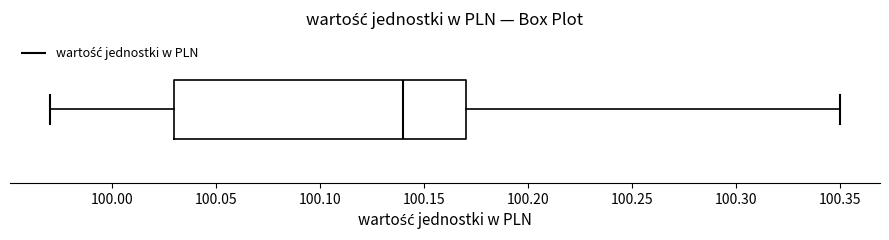

Transcribe this box plot: give where the median line is, the range the box spans, and where the two whiskers end, as read against the x-axis. The values are not printed on the chart, so give them approximately, as read against the axis.

median 100.14, box 100.03 to 100.17, whiskers 99.97 to 100.35